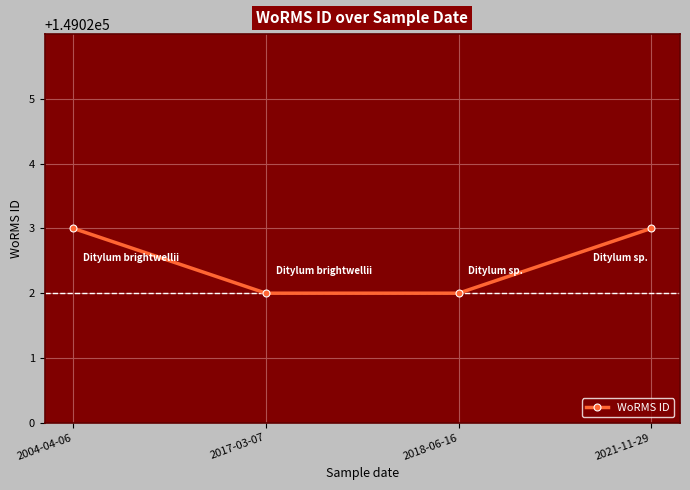

What is the greatest value displayed?

149023